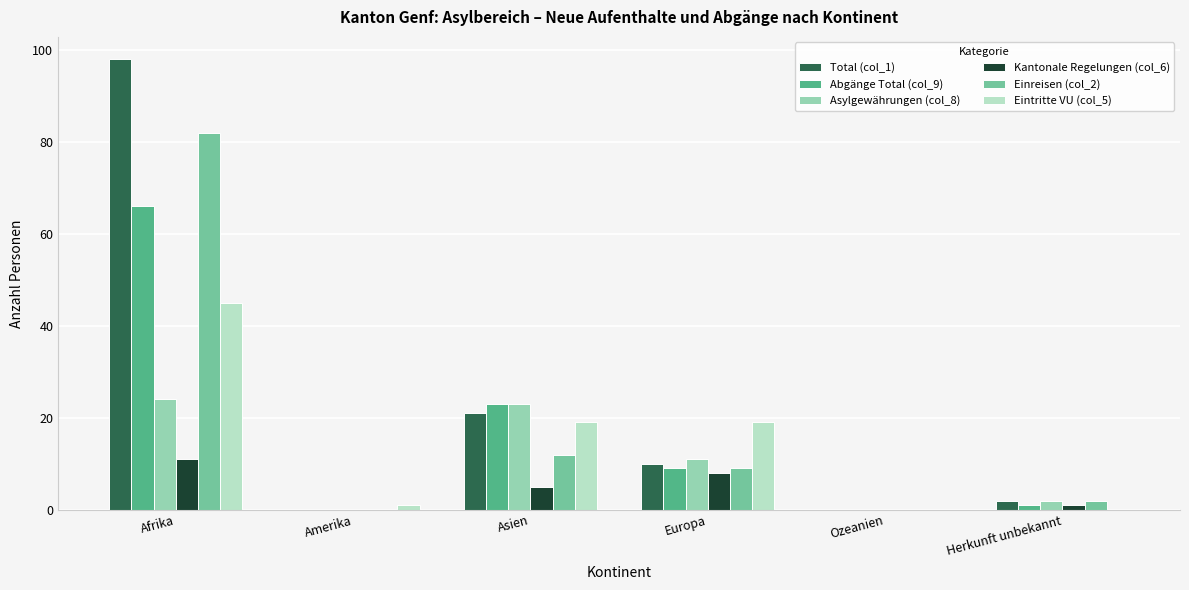

Where is Einreisen (col_2) nearest to the value 41?

Asien